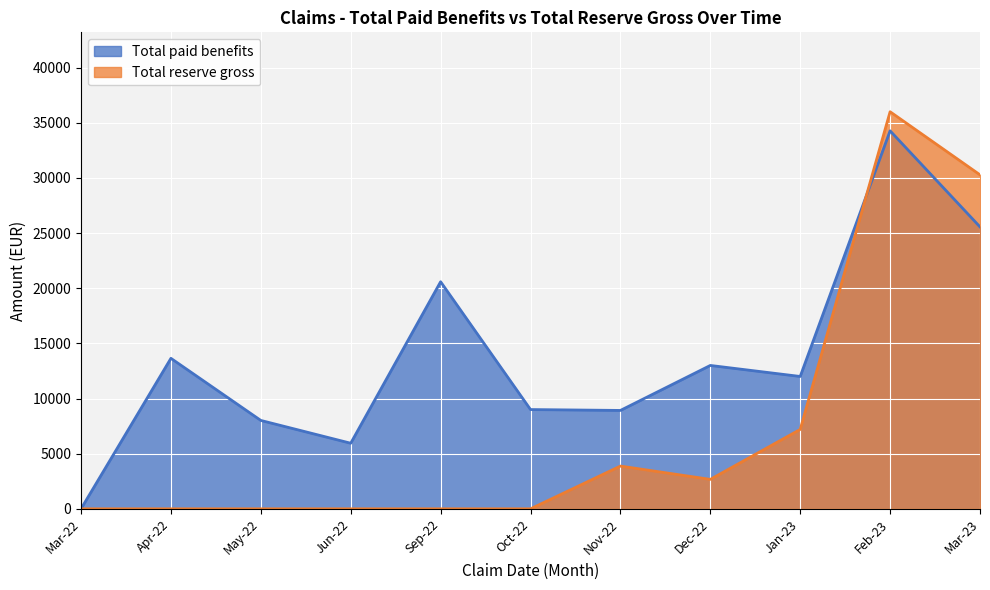

List the series in order of their overall mean, highest first.

Total paid benefits, Total reserve gross